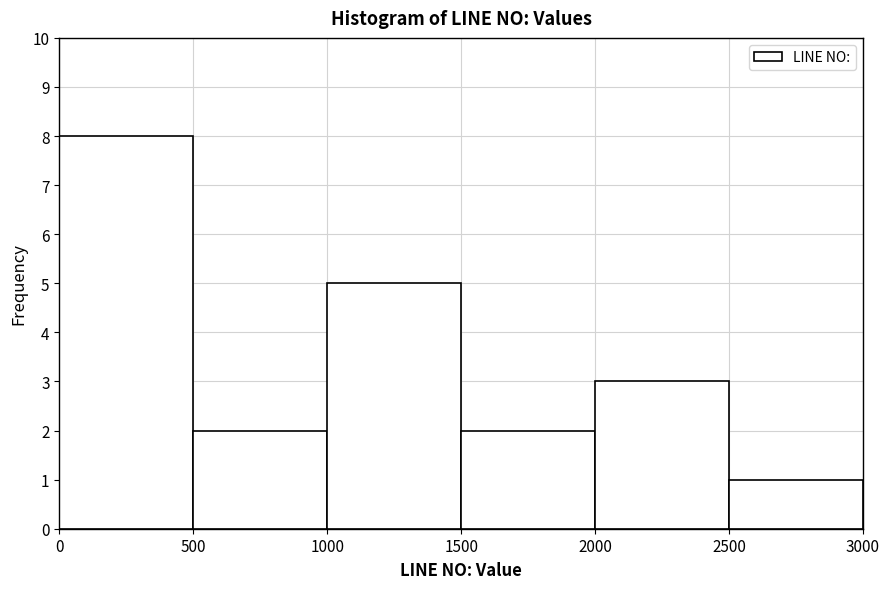

Reading left to right, list every bar in this chart as the range it spans on the x-axis followed by its height. The values are not printed on the chart, so give them approximately, as read against the axis.

0 to 500: 8
500 to 1000: 2
1000 to 1500: 5
1500 to 2000: 2
2000 to 2500: 3
2500 to 3000: 1